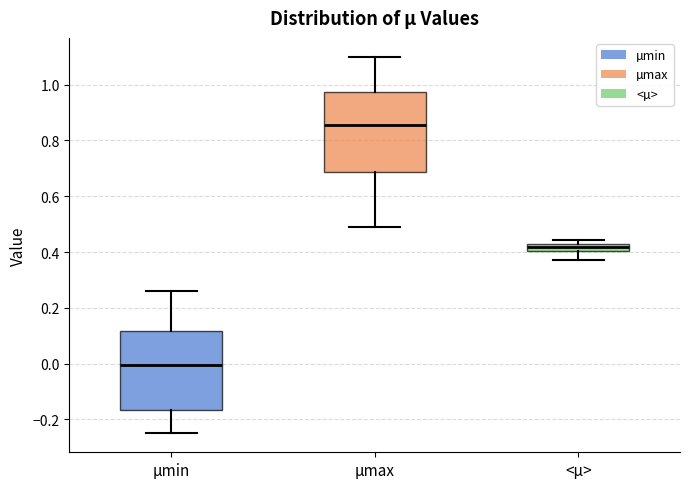

Which box has the highest median line?

µmax